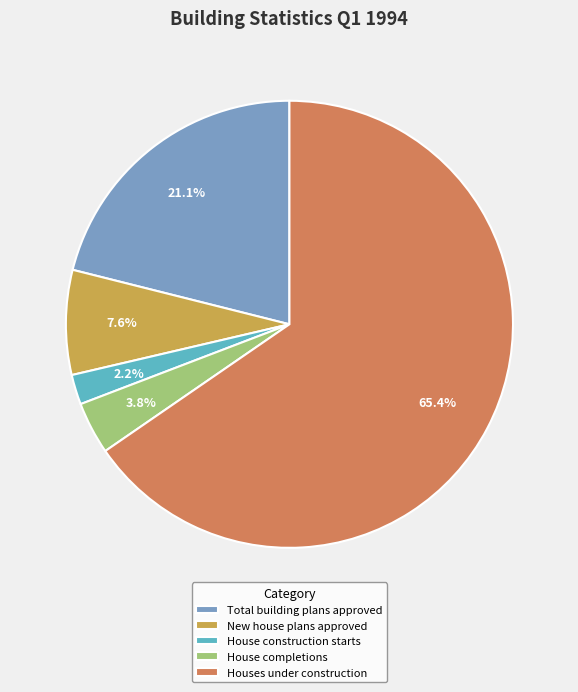

Is there any slice that represents more than half of the pie?

Yes